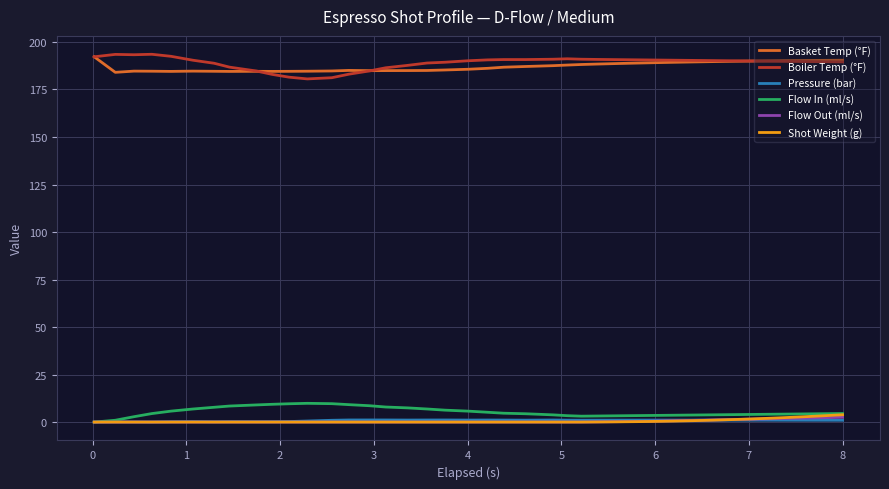

True or false: Boiler Temp (°F) and Basket Temp (°F) intersect in this chart.

True